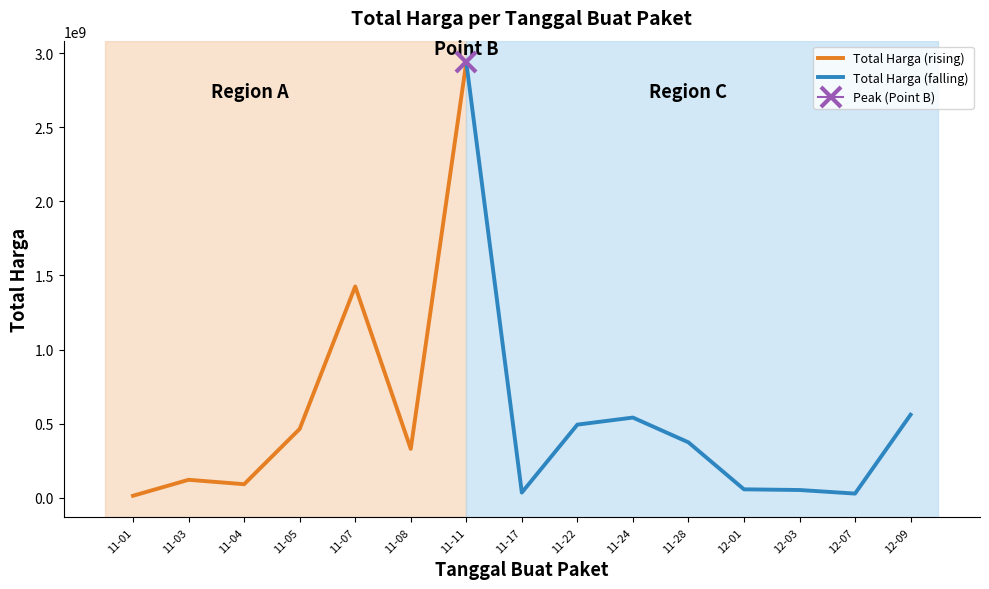

What is the maximum value shown in the chart?

2892122000